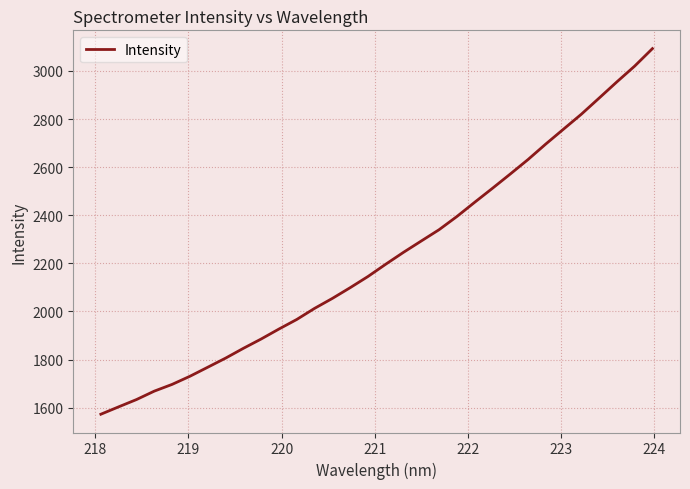

Reading left to right, list all the values displayed in this chart.

1572.9	1603.6	1633.9	1668.9	1696.9	1730.7	1768.2	1805.9	1846.7	1885.6	1927.0	1966.8	2012.8	2054.3	2098.8	2145.3	2196.5	2246.0	2293.1	2340.0	2394.7	2453.9	2512.0	2571.2	2631.5	2696.1	2758.1	2820.0	2887.0	2954.5	3020.0	3092.7